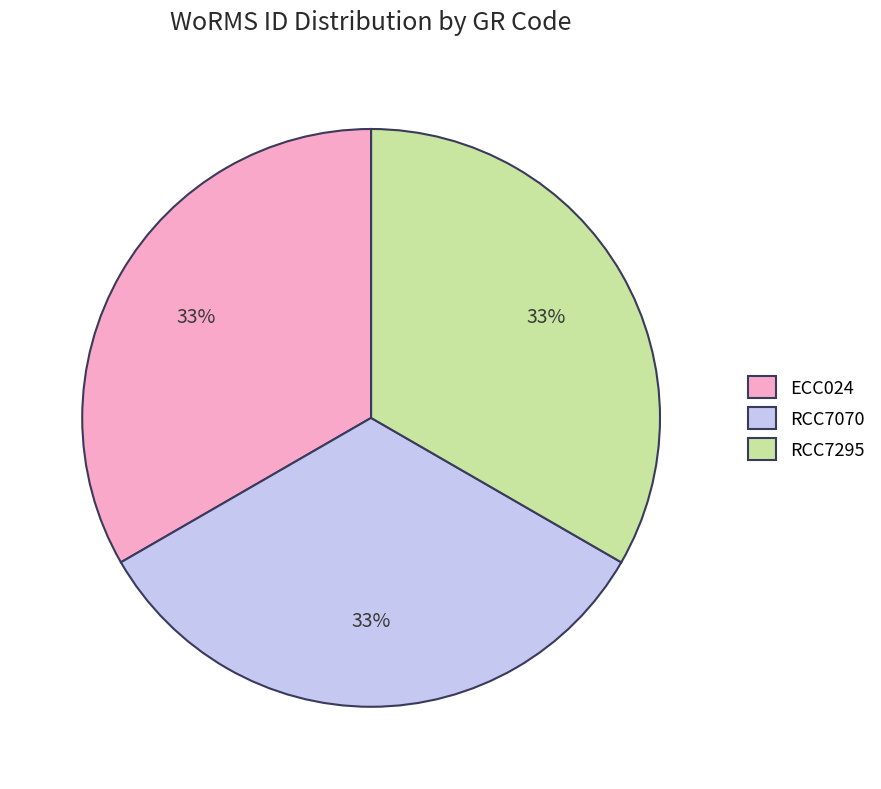

Do RCC7070 and ECC024 together represent more than half of the pie?

Yes